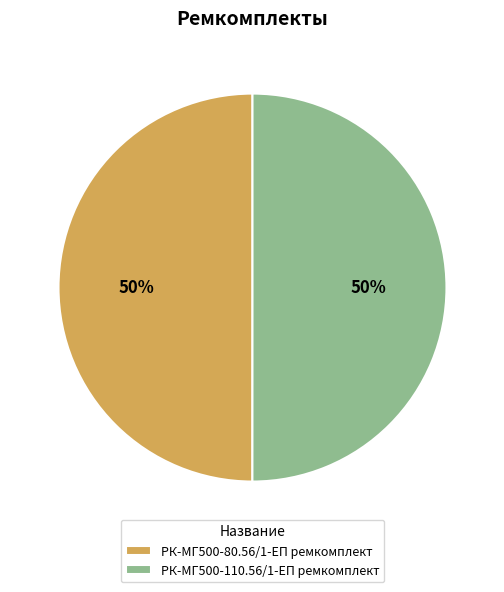

Count the number of slices in the pie.

2